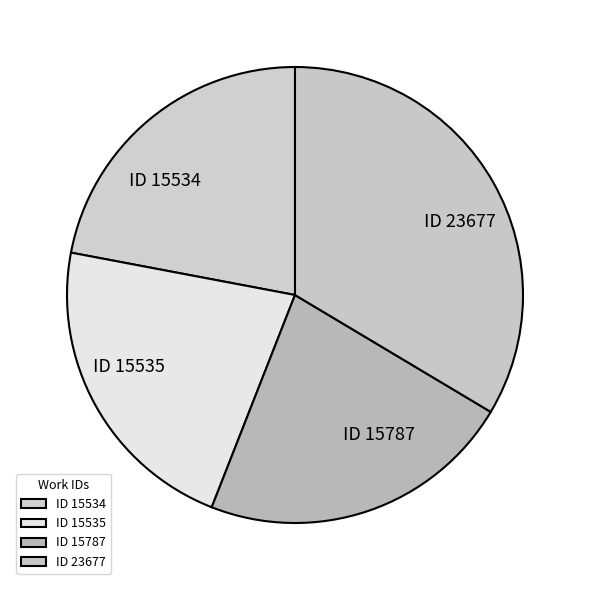

Does any single category account for the majority?

No